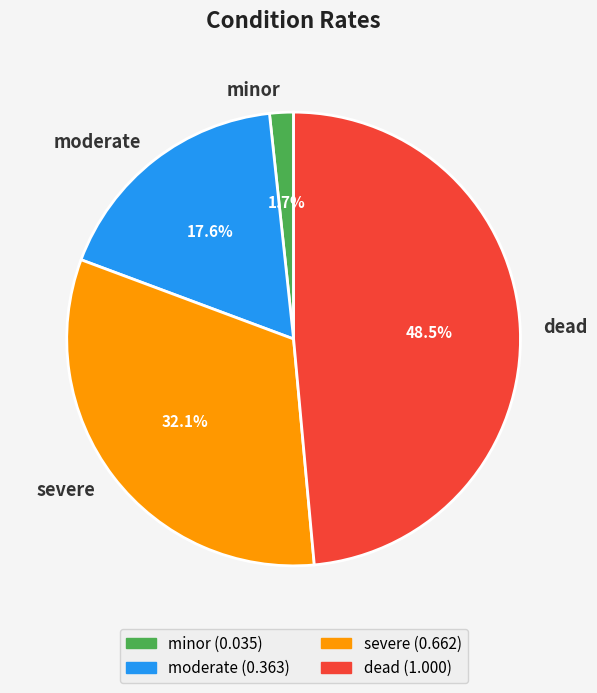

How many slices are in this pie chart?

4